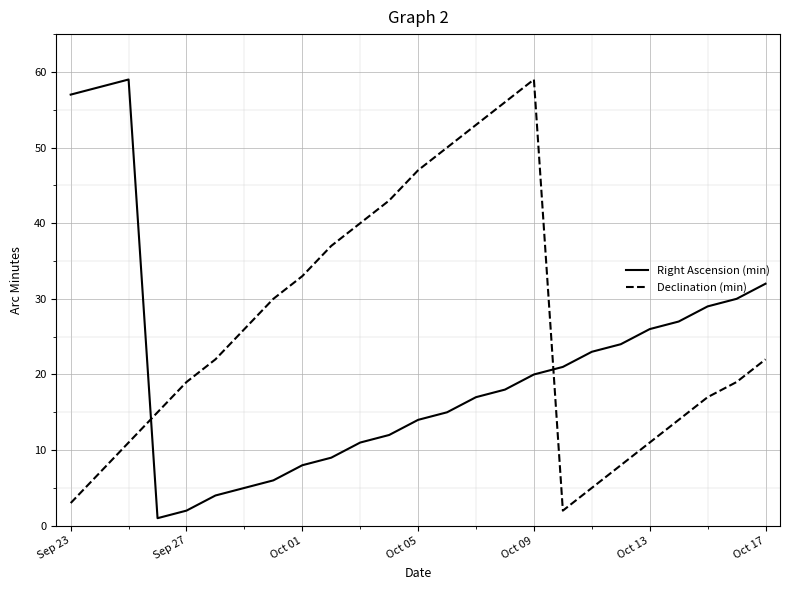

What are all the series names shown in the legend?

Right Ascension (min), Declination (min)